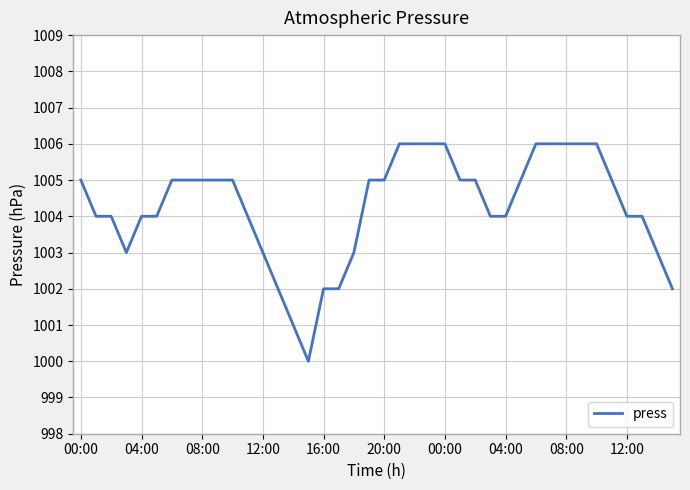

What is the smallest value displayed?

1000